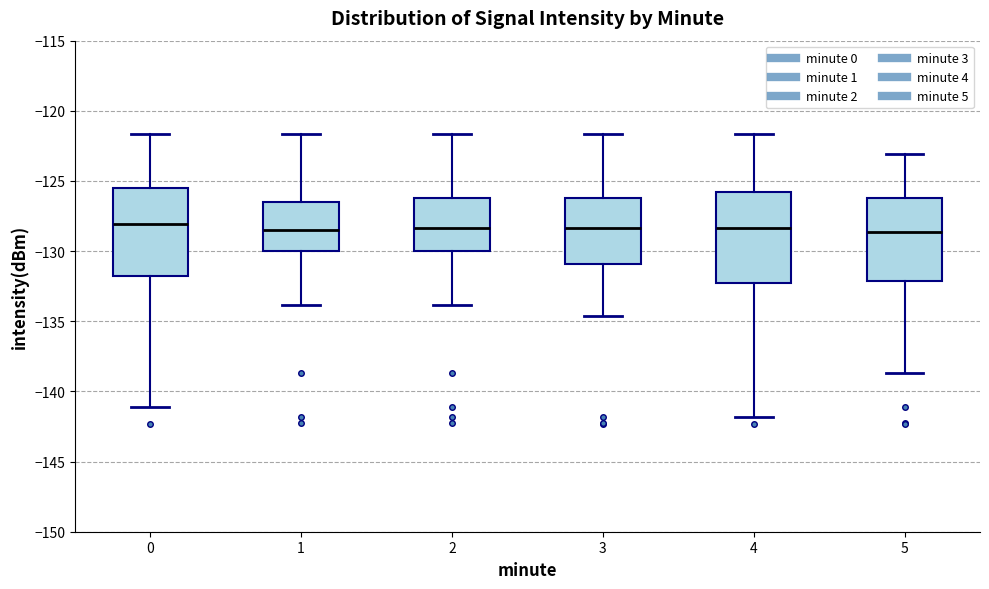

Reading left to right, transcribe this box plot: for each box, give where its median line is, the range the box spans, and where its two whiskers end, as read against the y-axis. The values are not printed on the chart, so give them approximately, as read against the axis.

0: median -128.0, box -132.0 to -125.5, whiskers -141.0 to -121.5
1: median -128.5, box -130.0 to -126.5, whiskers -134.0 to -121.5
2: median -128.5, box -130.0 to -126.0, whiskers -134.0 to -121.5
3: median -128.5, box -131.0 to -126.0, whiskers -134.5 to -121.5
4: median -128.5, box -132.5 to -126.0, whiskers -142.0 to -121.5
5: median -128.5, box -132.0 to -126.0, whiskers -138.5 to -123.0